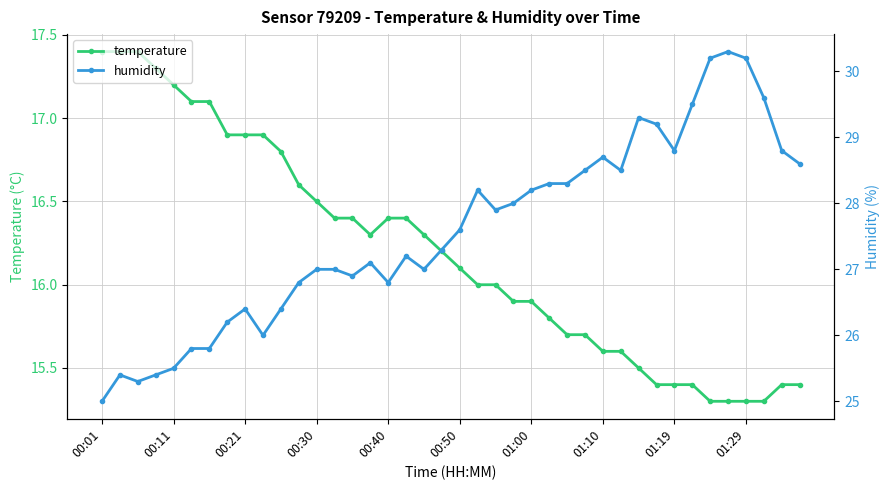

How many values in the temperature series are below 16?

17